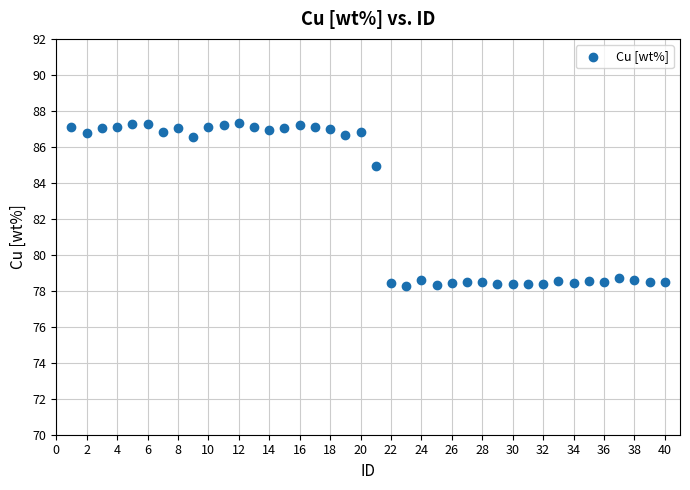

What is the range of Y values (max minus min)?

9.1